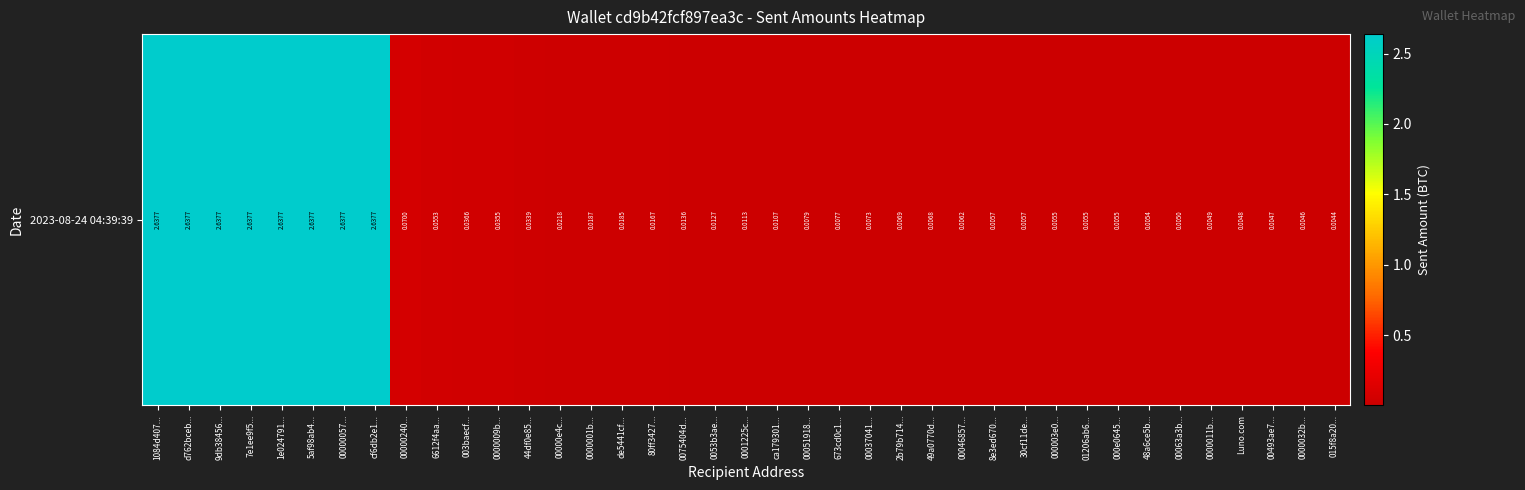

At which label is the value closest to 1?

00000240...